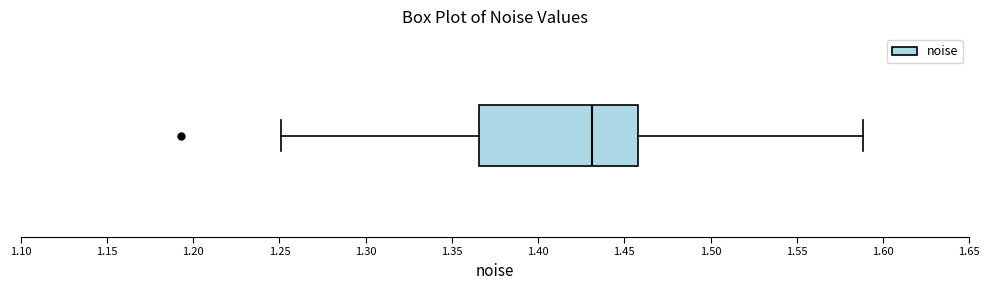

Transcribe this box plot: give where the median line is, the range the box spans, and where the two whiskers end, as read against the x-axis. The values are not printed on the chart, so give them approximately, as read against the axis.

median 1.430, box 1.365 to 1.460, whiskers 1.250 to 1.590